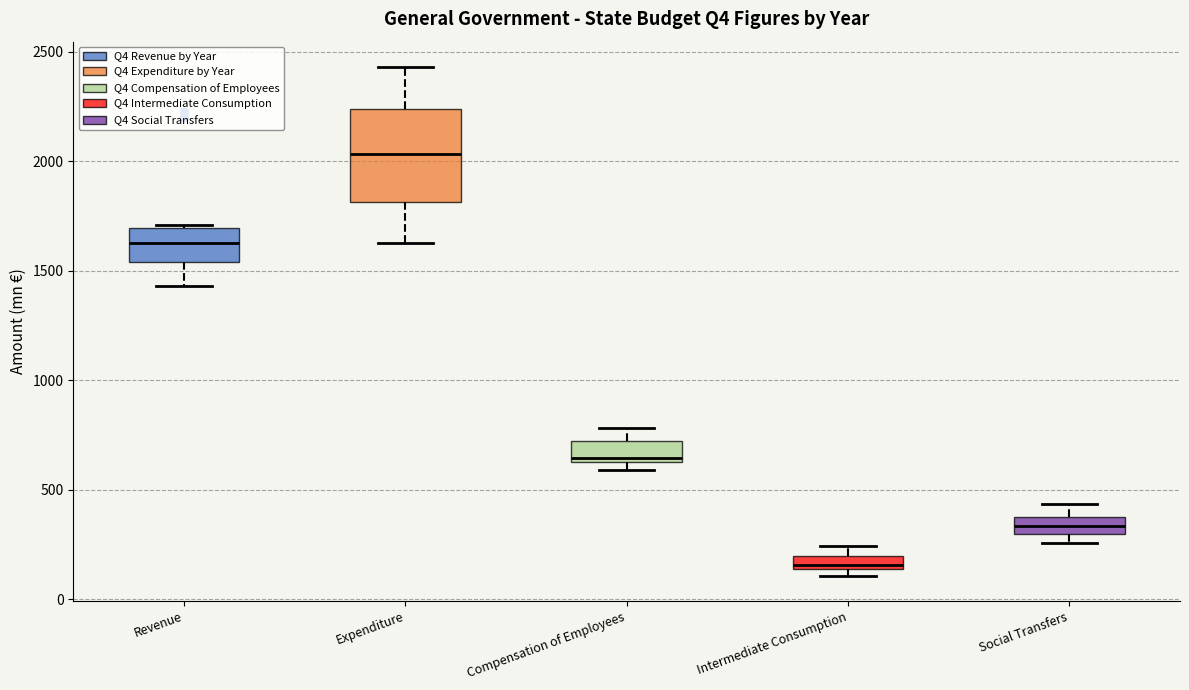

Where is the lower edge of the box for Intermediate Consumption on the y-axis? The values are not printed on the chart, so give them approximately, as read against the axis.

150